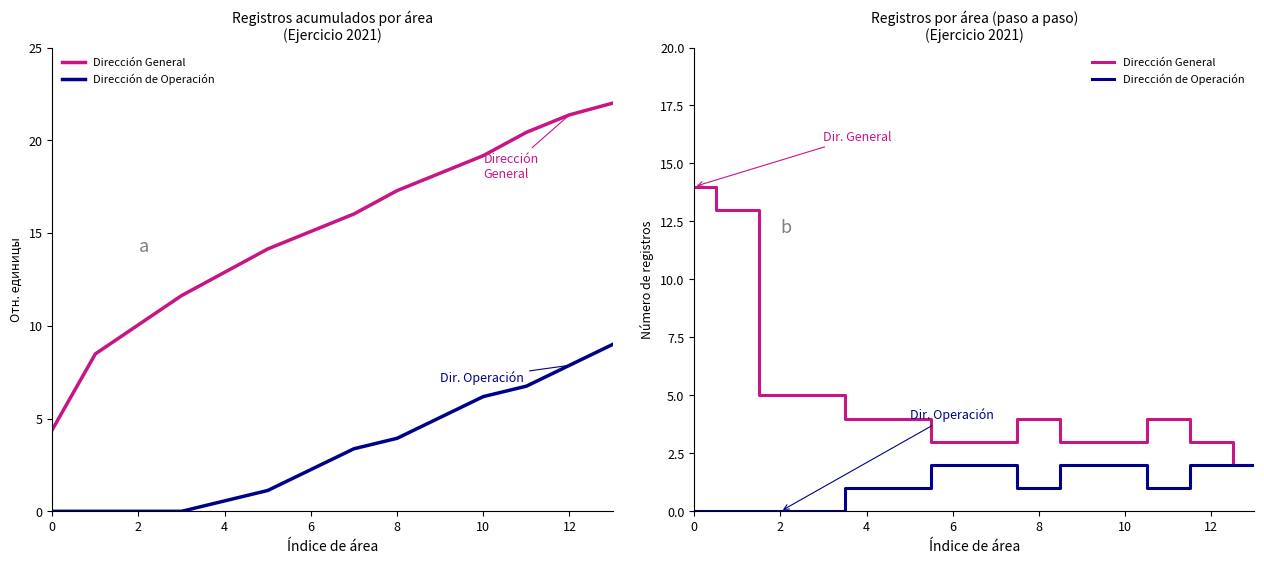

Is the value of Dirección de Operación at 0 greater than the value of Dirección General at 0?

No